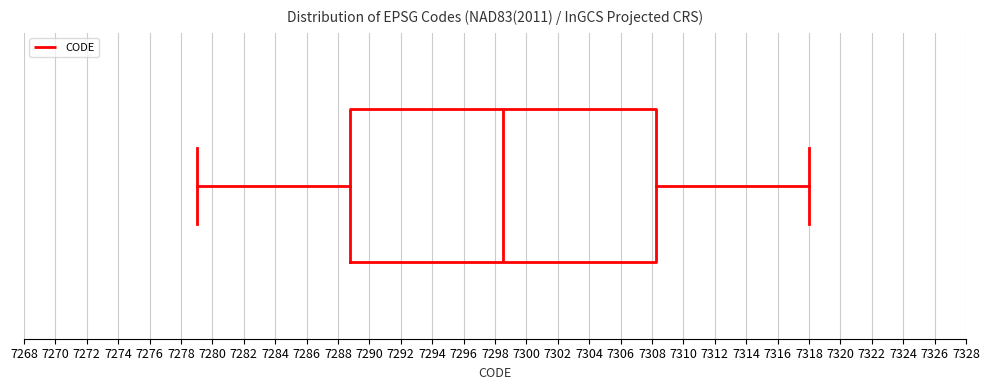

Where does the right whisker of the box end on the x-axis? The values are not printed on the chart, so give them approximately, as read against the axis.

7318.0